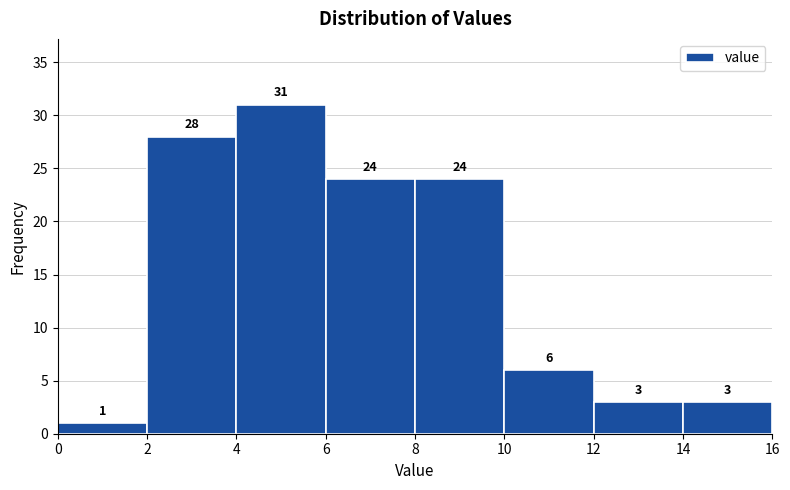

Over which range of the x-axis is the bar tallest?

4 to 6